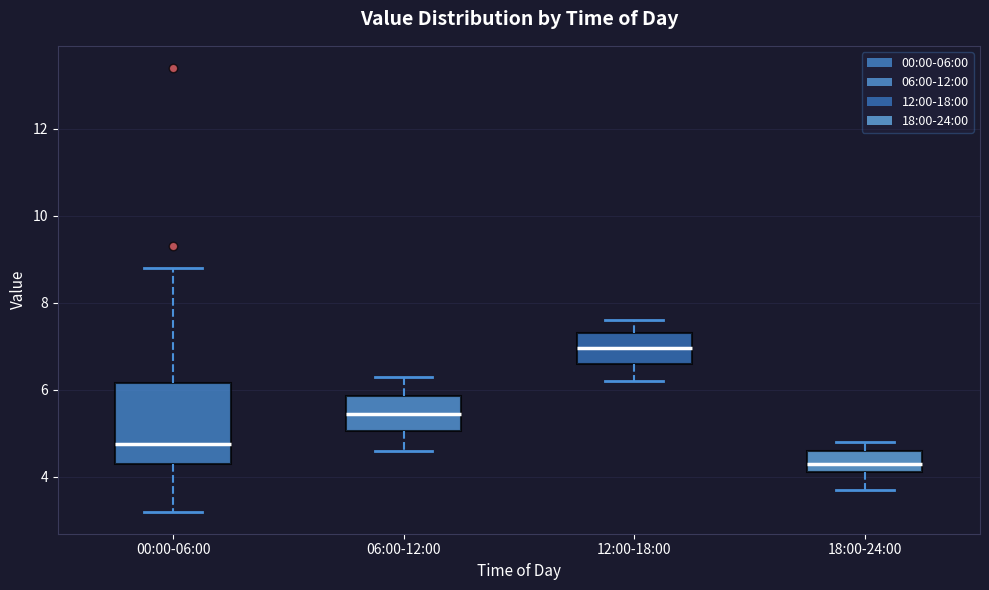

Reading left to right, read every box against the y-axis: the position of its median line, the range the box covers, and the ends of its whiskers. The values are not printed on the chart, so give them approximately, as read against the axis.

00:00-06:00: median 4.8, box 4.4 to 6.2, whiskers 3.2 to 8.8
06:00-12:00: median 5.4, box 5.0 to 5.8, whiskers 4.6 to 6.4
12:00-18:00: median 7.0, box 6.6 to 7.4, whiskers 6.2 to 7.6
18:00-24:00: median 4.4, box 4.2 to 4.6, whiskers 3.8 to 4.8